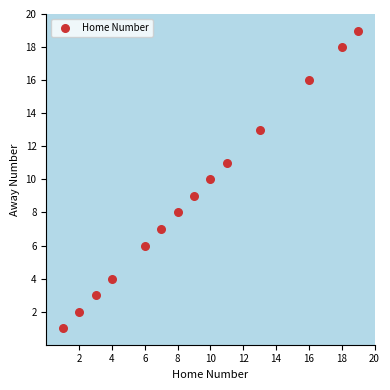

What is the range of Y values (max minus min)?

18